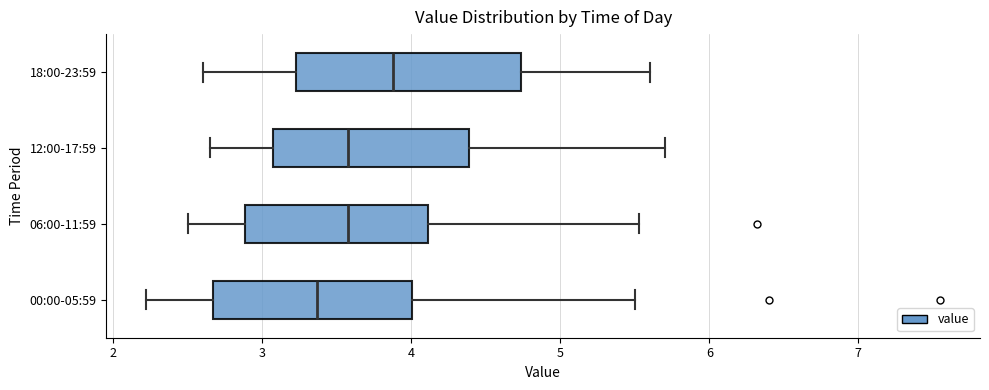

Reading bottom to top, transcribe this box plot: for each box, give where its median line is, the range the box spans, and where its two whiskers end, as read against the x-axis. The values are not printed on the chart, so give them approximately, as read against the axis.

00:00-05:59: median 3.4, box 2.7 to 4.0, whiskers 2.2 to 5.5
06:00-11:59: median 3.6, box 2.9 to 4.1, whiskers 2.5 to 5.5
12:00-17:59: median 3.6, box 3.1 to 4.4, whiskers 2.7 to 5.7
18:00-23:59: median 3.9, box 3.2 to 4.7, whiskers 2.6 to 5.6